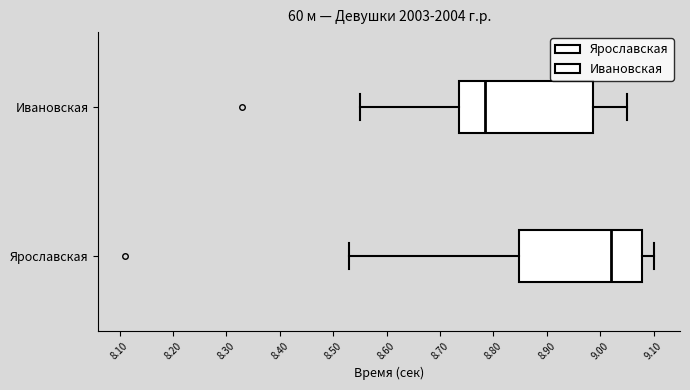

Where is the right edge of the box for Ярославская on the x-axis? The values are not printed on the chart, so give them approximately, as read against the axis.

9.08